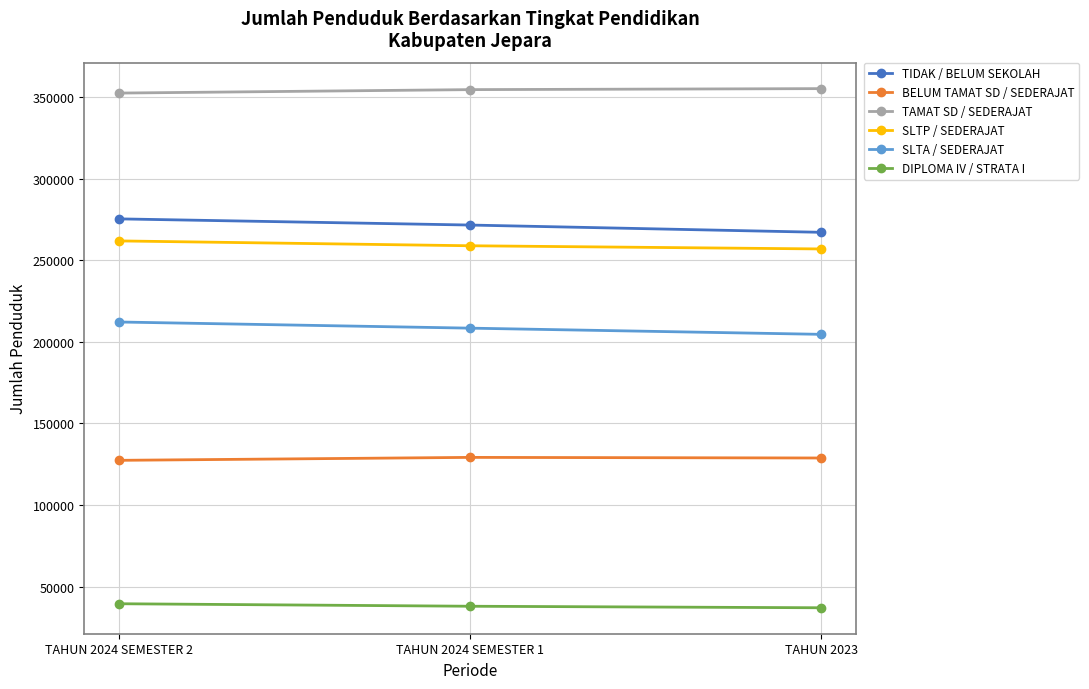

What is the spread (max minus min) of values at TAHUN 2023?

318326